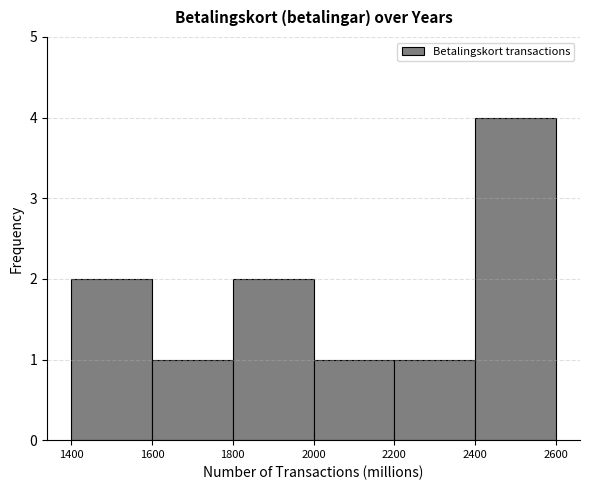

How tall is the bar that spans 1800 to 2000 on the x-axis? The values are not printed on the chart, so give them approximately, as read against the axis.

2